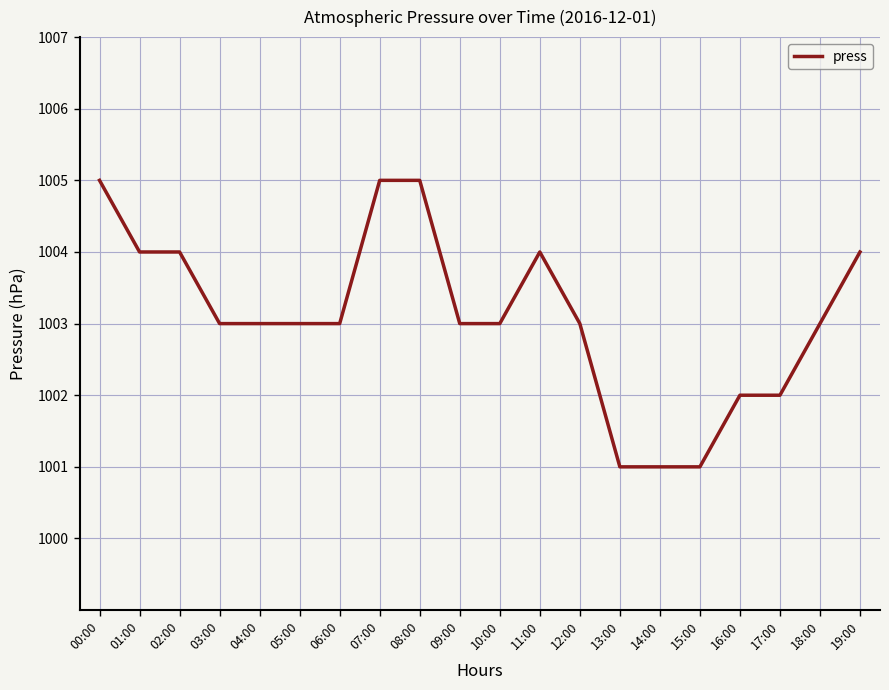

How many values are between 1003 and 1004?

12